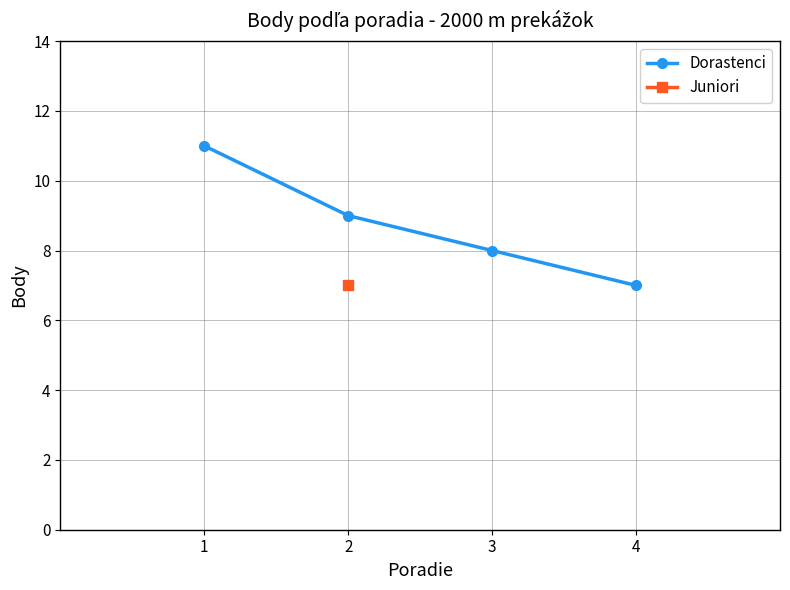

True or false: the data has more than 1 interior local peaks.

False